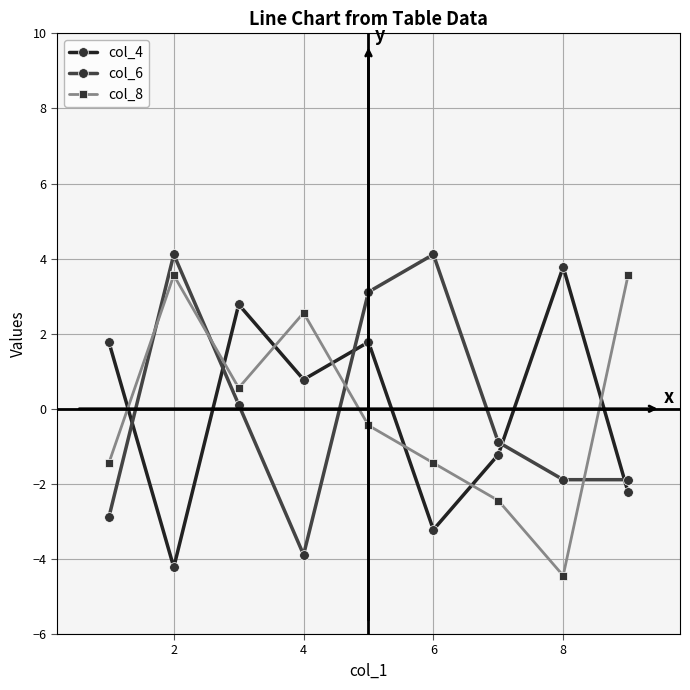

How many interior local peaks does the col_6 series have?

2